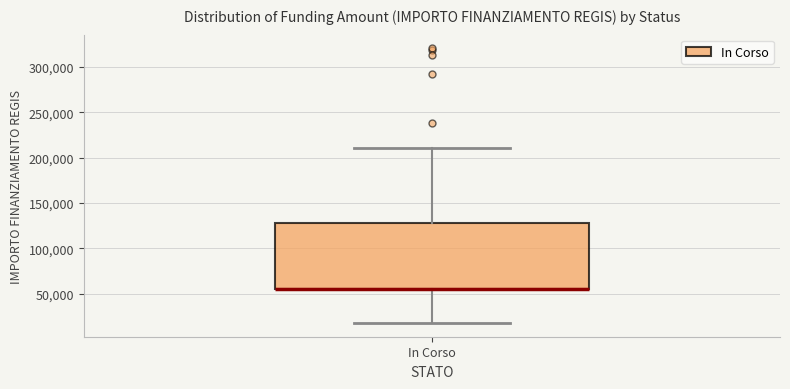

Transcribe this box plot: give where the median line is, the range the box spans, and where the two whiskers end, as read against the y-axis. The values are not printed on the chart, so give them approximately, as read against the axis.

median 55000 (drawn on the box's lower edge), box 55000 to 130000, whiskers 20000 to 210000